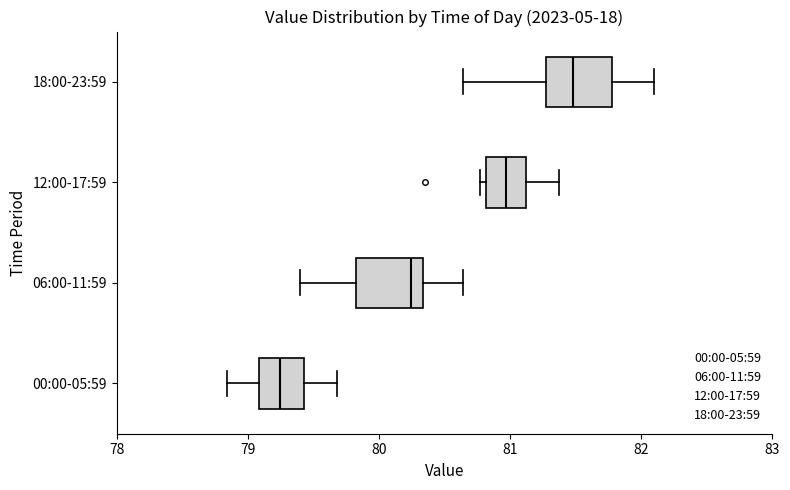

Reading bottom to top, read every box against the x-axis: the position of its median line, the range the box covers, and the ends of its whiskers. The values are not printed on the chart, so give them approximately, as read against the axis.

00:00-05:59: median 79.2, box 79.1 to 79.4, whiskers 78.8 to 79.7
06:00-11:59: median 80.2, box 79.8 to 80.3, whiskers 79.4 to 80.6
12:00-17:59: median 81.0, box 80.8 to 81.1, whiskers 80.8 (just left of the box's left edge) to 81.4
18:00-23:59: median 81.5, box 81.3 to 81.8, whiskers 80.6 to 82.1